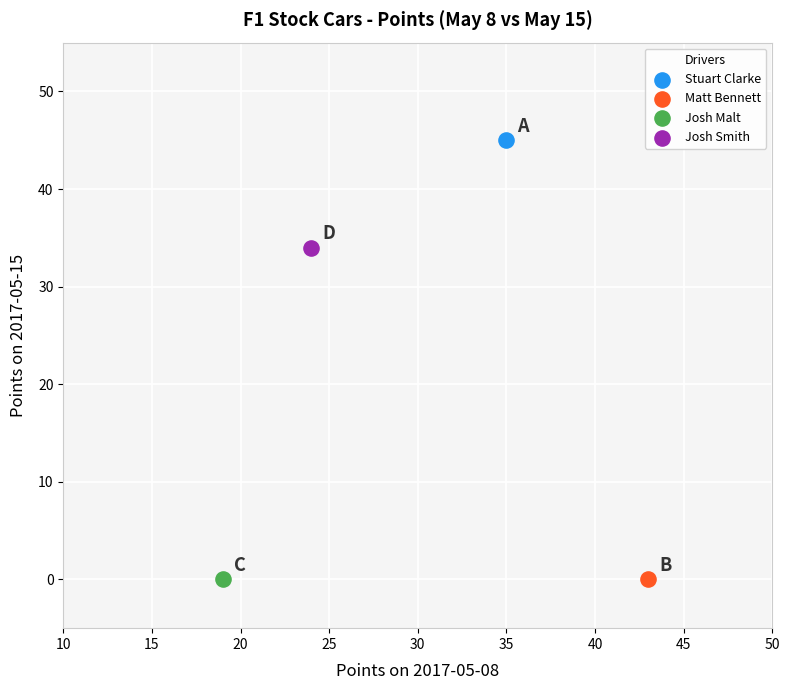

What are all the series names shown in the legend?

Stuart Clarke, Matt Bennett, Josh Malt, Josh Smith